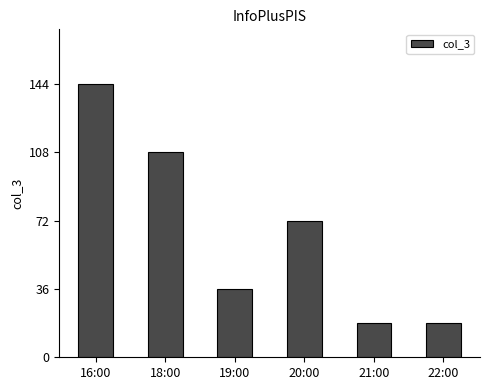

What is the label of the 1st bar from the left?

16:00